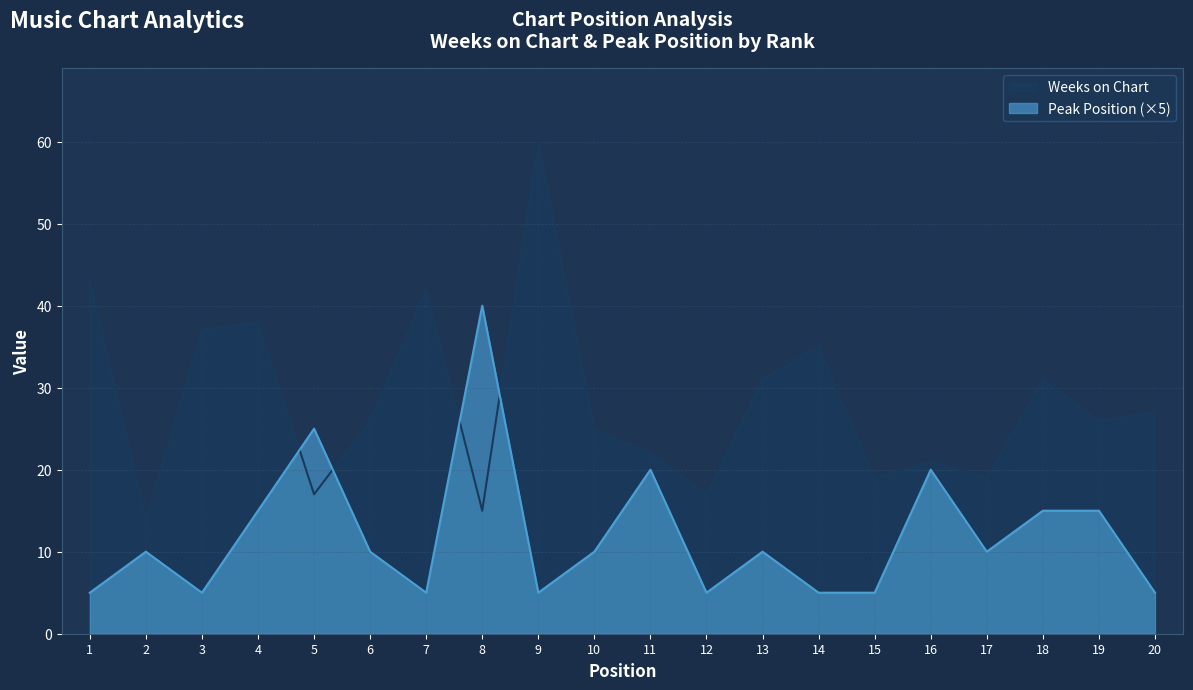

What is the difference between the highest and lowest values at 3?

32